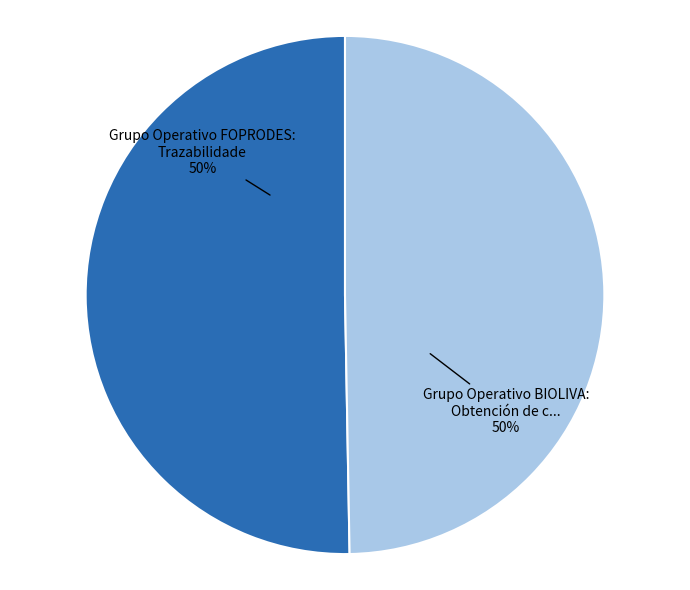

The Grupo Operativo BIOLIVA: Obtención de c... slice represents 39% of the pie. True or false?

False